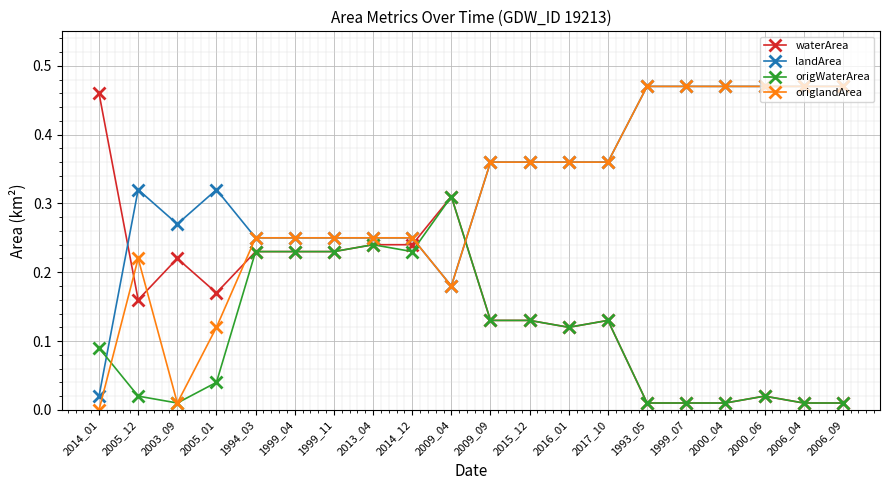

Where is landArea nearest to the value 0?

2014_01